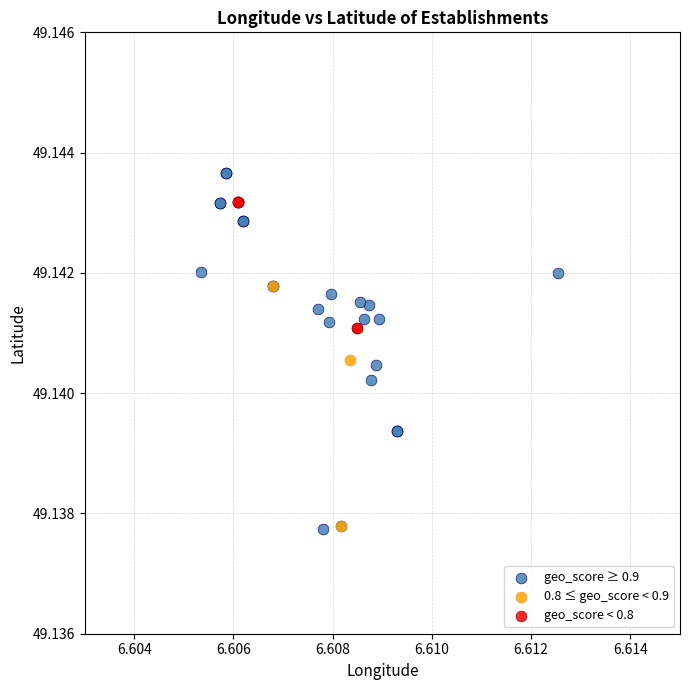

Which series contains the highest Y value?

geo_score ≥ 0.9